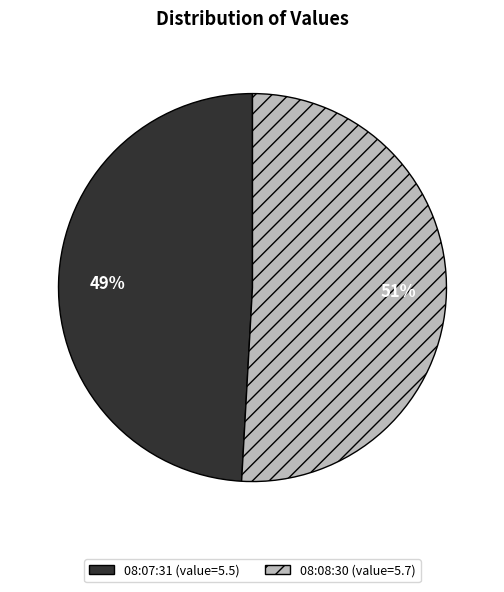

Count the number of slices in the pie.

2